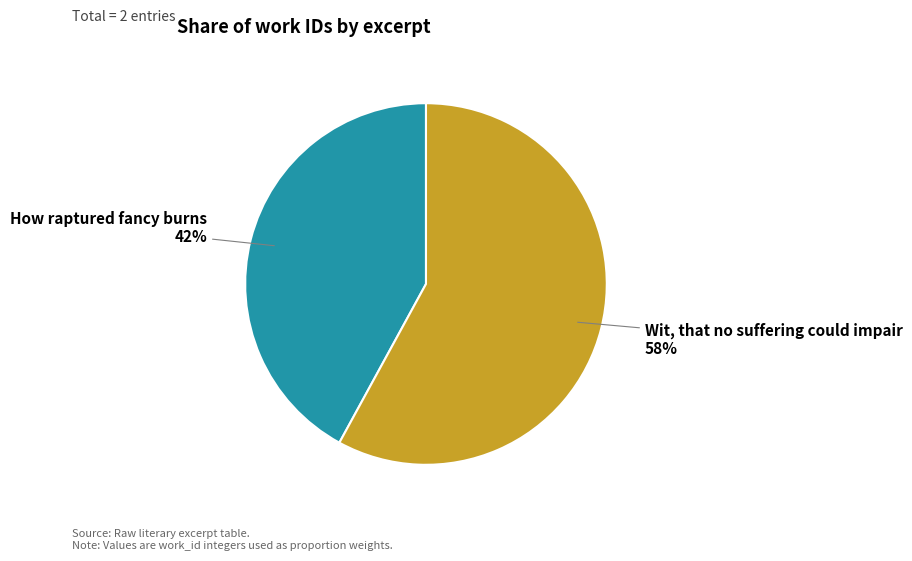

Count the number of slices in the pie.

2